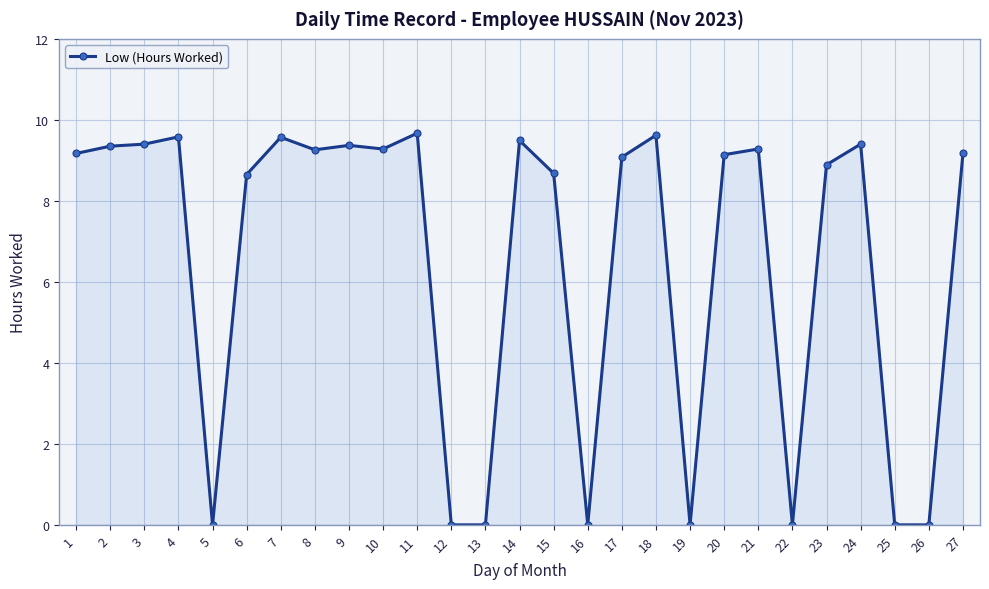

The chart shows a value of 0.0 at 25. True or false?

True